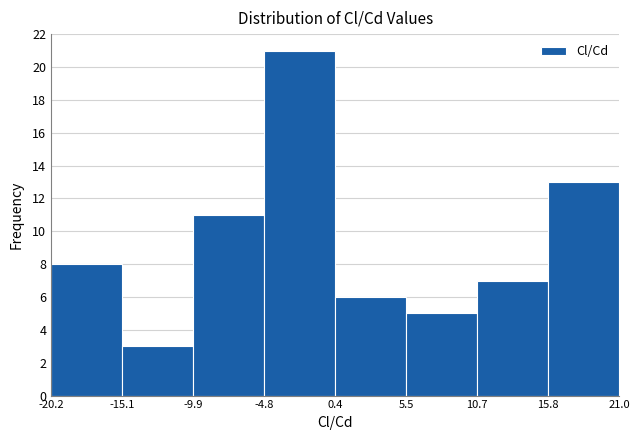

Reading left to right, list every bar in this chart as the range it spans on the x-axis followed by its height. The values are not printed on the chart, so give them approximately, as read against the axis.

-20.2 to -15.1: 8
-15.1 to -9.9: 3
-9.9 to -4.8: 11
-4.8 to 0.4: 21
0.4 to 5.5: 6
5.5 to 10.7: 5
10.7 to 15.8: 7
15.8 to 21.0: 13